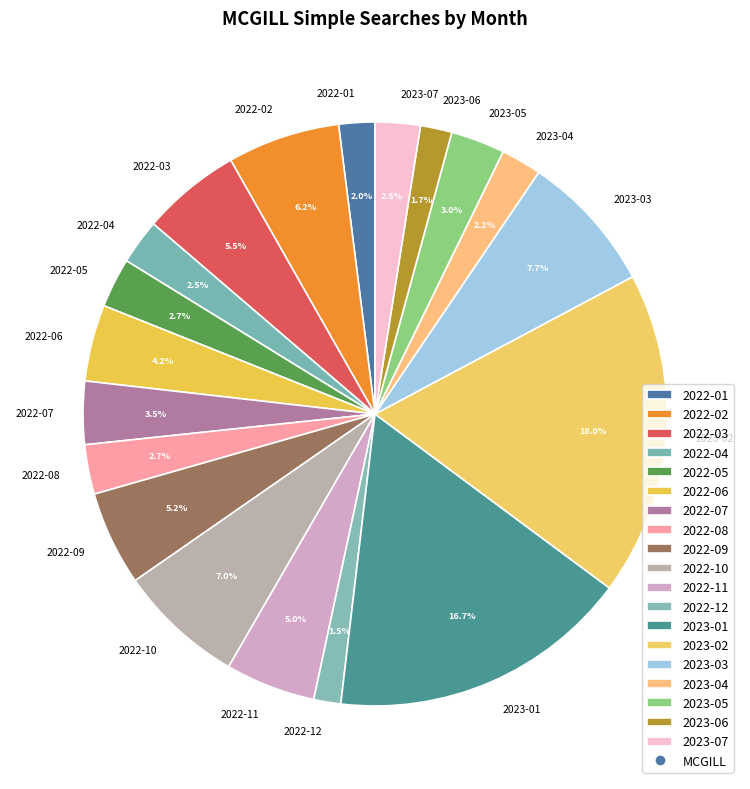

Between 2023-03 and 2022-05, which is larger?

2023-03